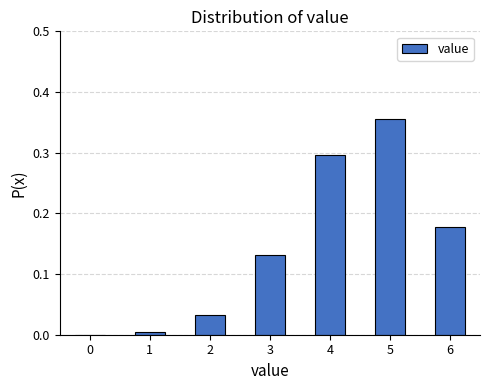

Is it true that the value at 5 is 0.5?

False